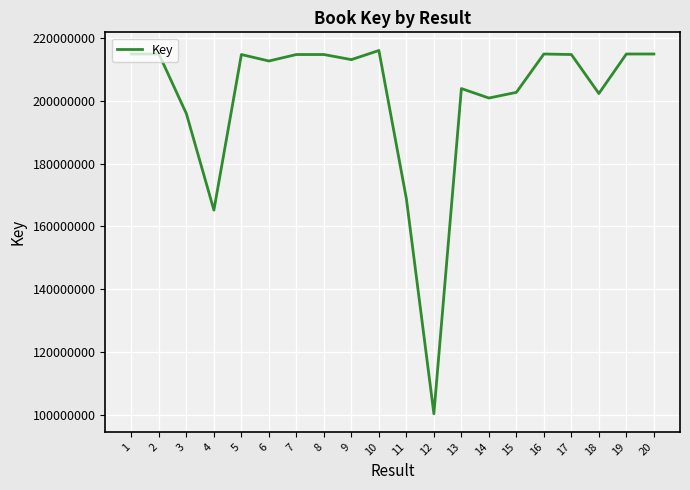

What value does the data have at 6, to the nearest 100?

212628200